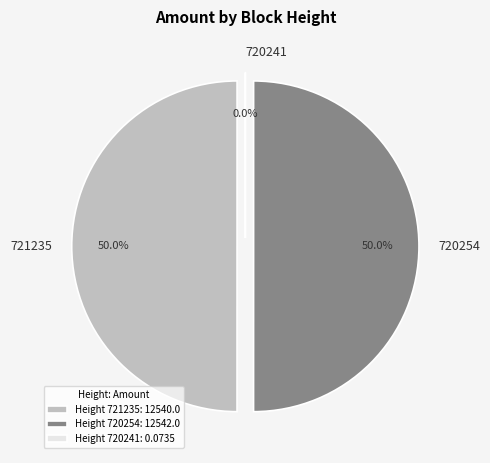

What is the total percentage of 720241 and 721235?

50.0%